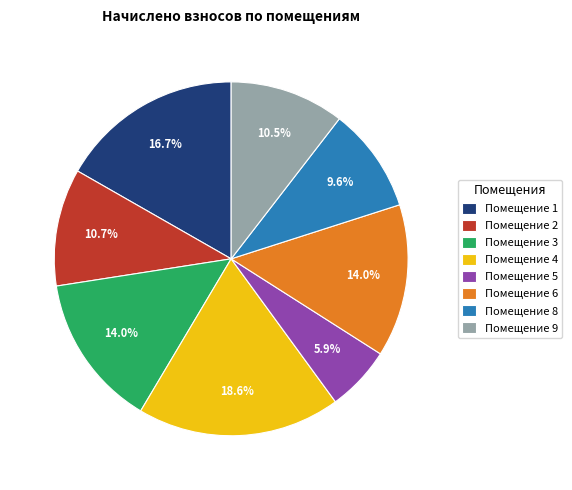

Is there a majority slice in this chart?

No